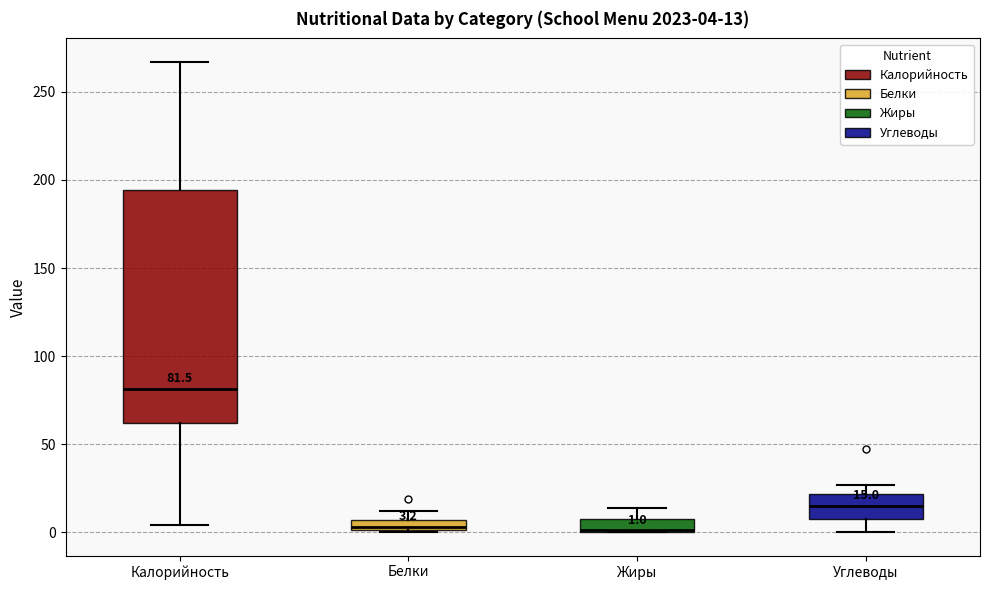

Comparing the boxes themselves (not the whiskers), which one is the tallest?

Калорийность